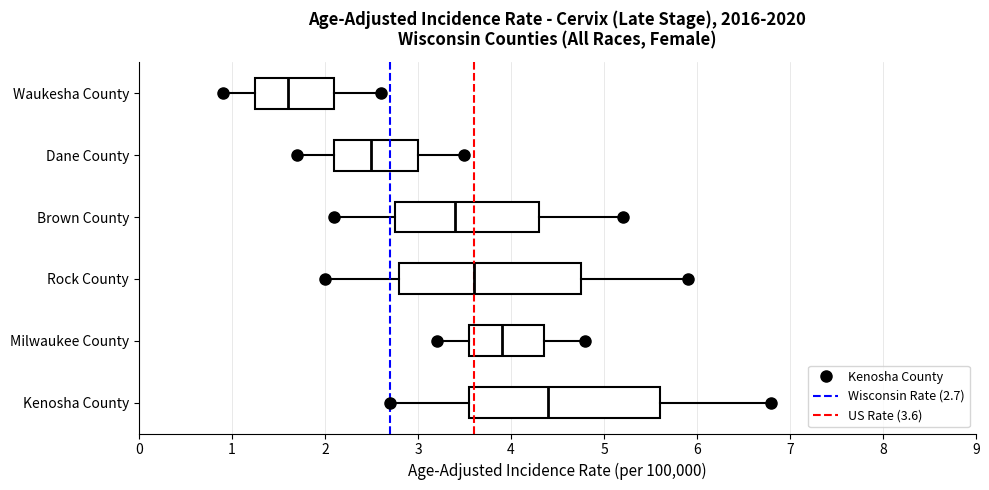

Where is the left edge of the box for Kenosha County on the x-axis? The values are not printed on the chart, so give them approximately, as read against the axis.

3.6